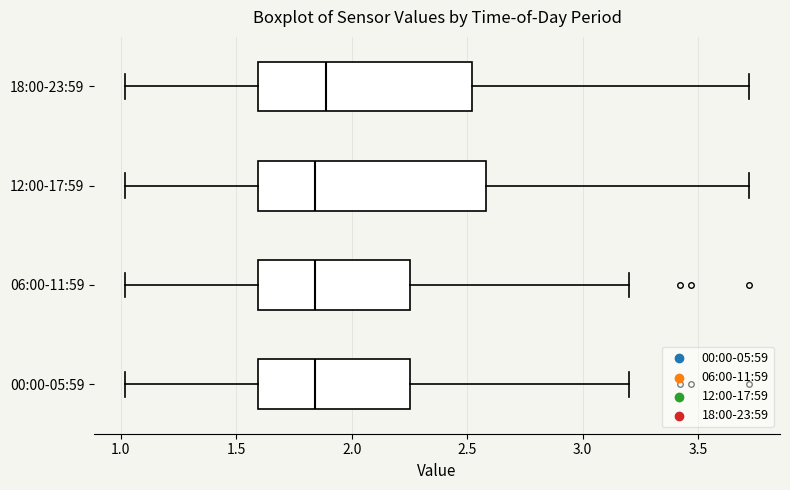

Which box's median line is the furthest to the right?

18:00-23:59